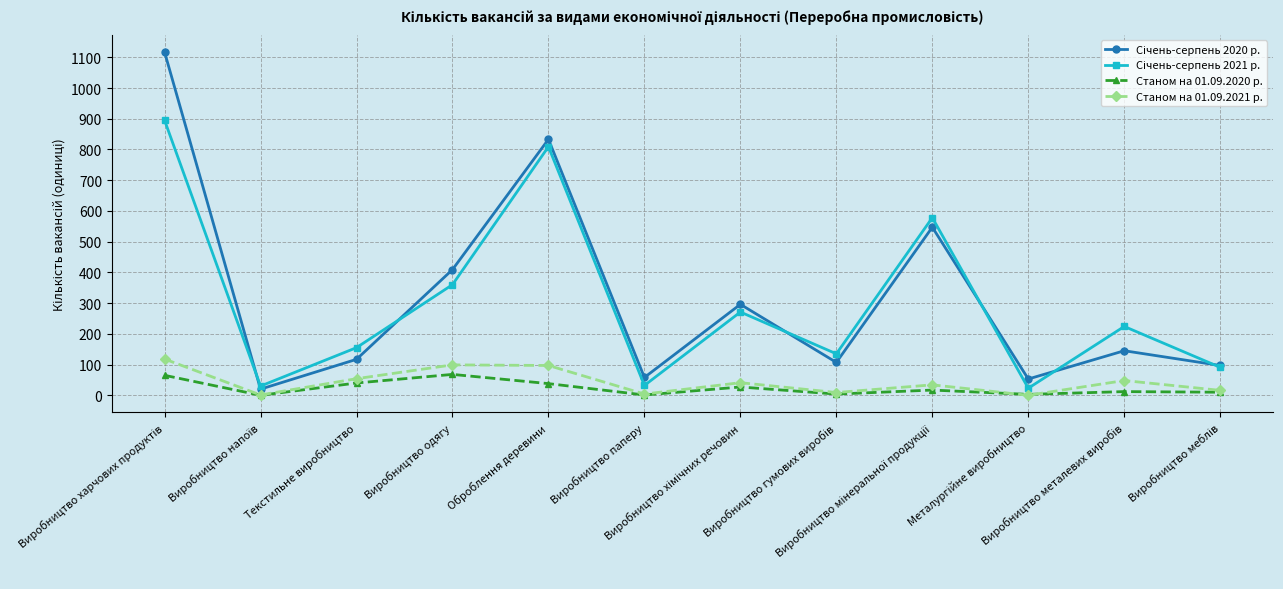

What is the greatest value displayed?

1117